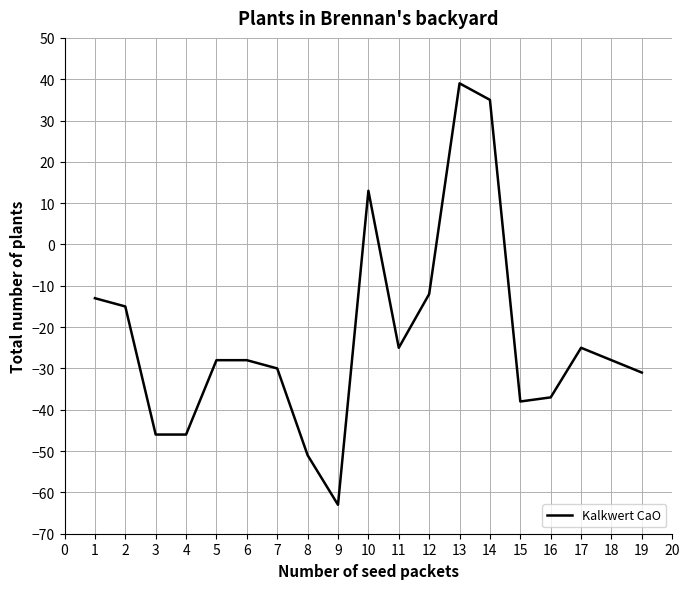

Is it true that the value at 8 is 7?

False